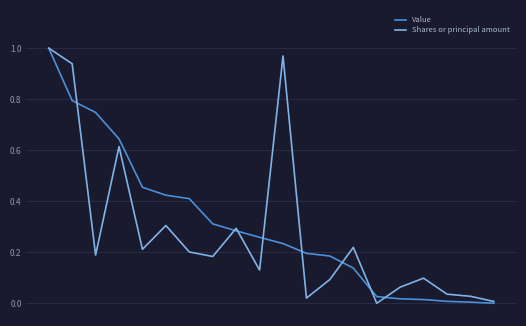

Is this an area chart (filled region under the line)?

No